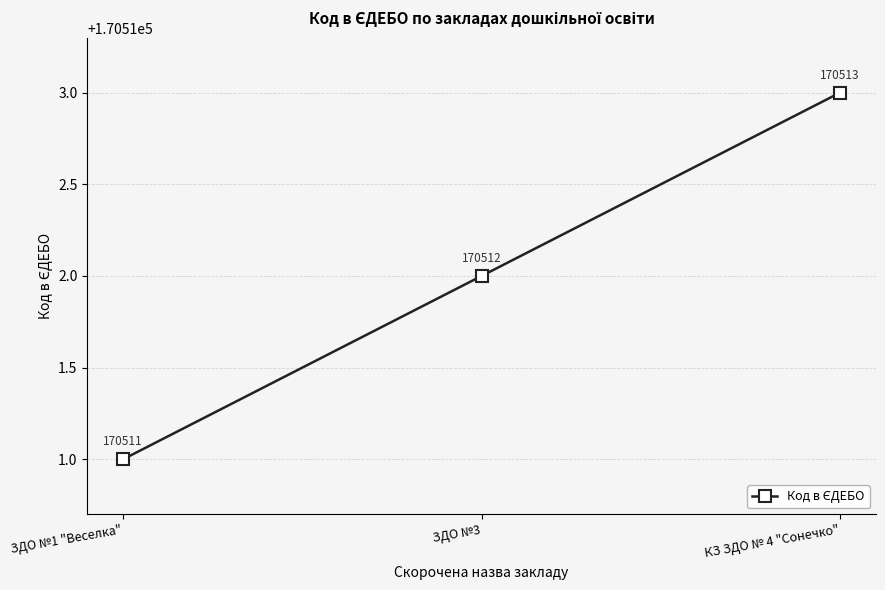

What is the label of the 3rd point from the left?

КЗ ЗДО № 4 "Сонечко"